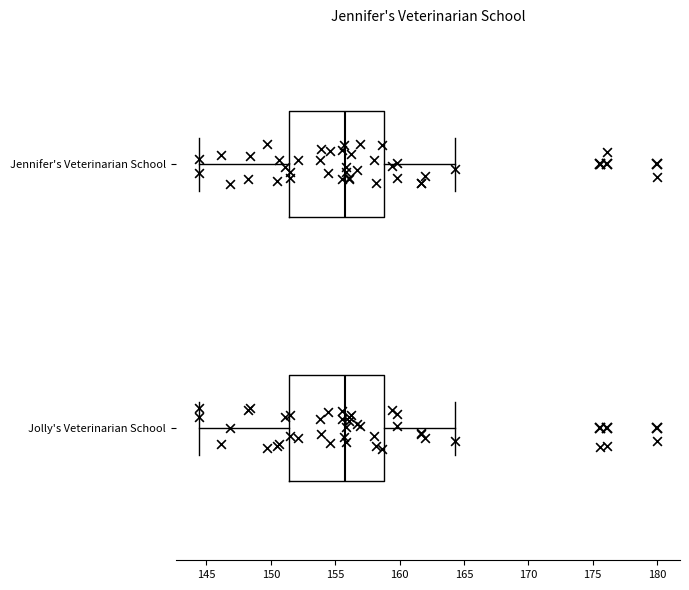

Reading bottom to top, read every box against the x-axis: the position of its median line, the range the box covers, and the ends of its whiskers. The values are not printed on the chart, so give them approximately, as read against the axis.

Jolly's Veterinarian School: median 156.0, box 151.5 to 159.0, whiskers 144.5 to 164.5
Jennifer's Veterinarian School: median 156.0, box 151.5 to 159.0, whiskers 144.5 to 164.5